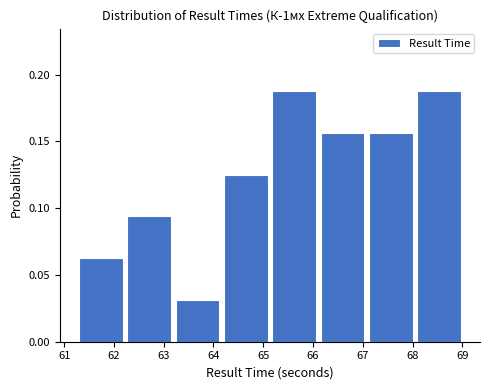

Reading left to right, transcribe this chart: for each bar, give the range it covers on the x-axis and its height. Neither the bar edges nor the heights are printed on the chart, so give them approximately, as read against the axes.

61.3 to 62.2: 0.065
62.2 to 63.2: 0.095
63.2 to 64.2: 0.030
64.2 to 65.1: 0.125
65.1 to 66.1: 0.190
66.1 to 67.1: 0.155
67.1 to 68.0: 0.155
68.0 to 69.0: 0.190